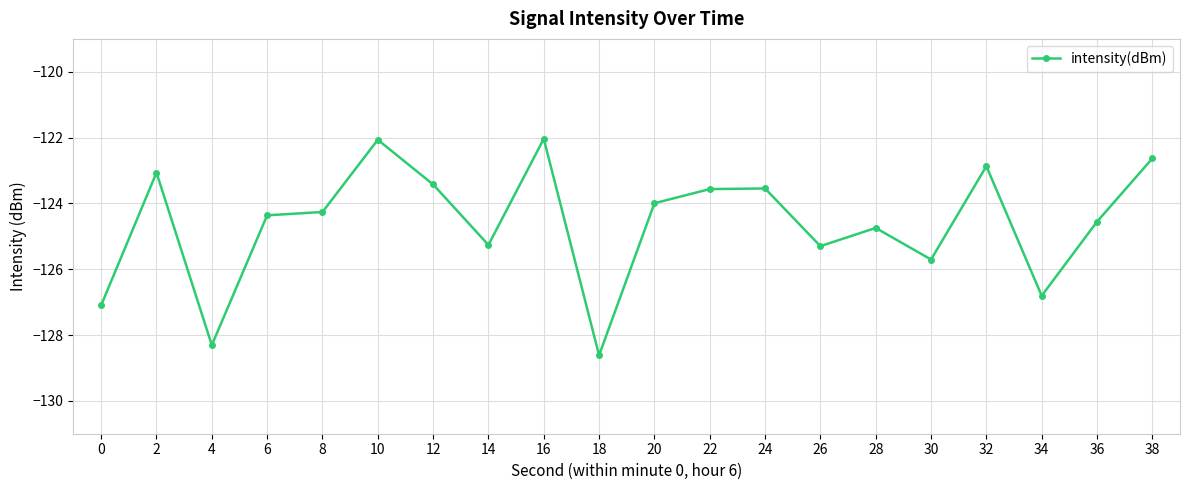

What is the change in value from 12 to 26?

-1.9